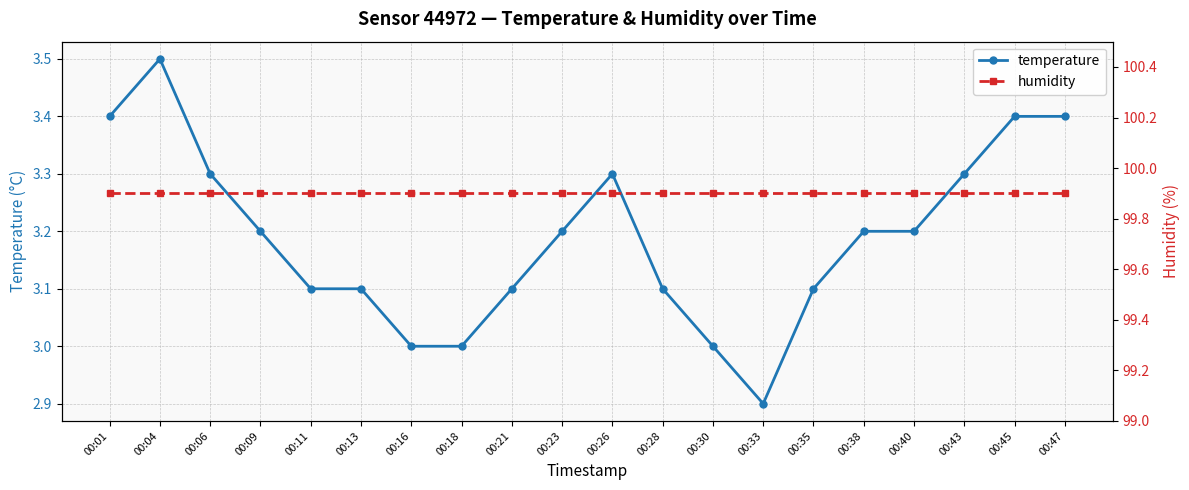

The humidity series shows 161.5 at 00:33. True or false?

False